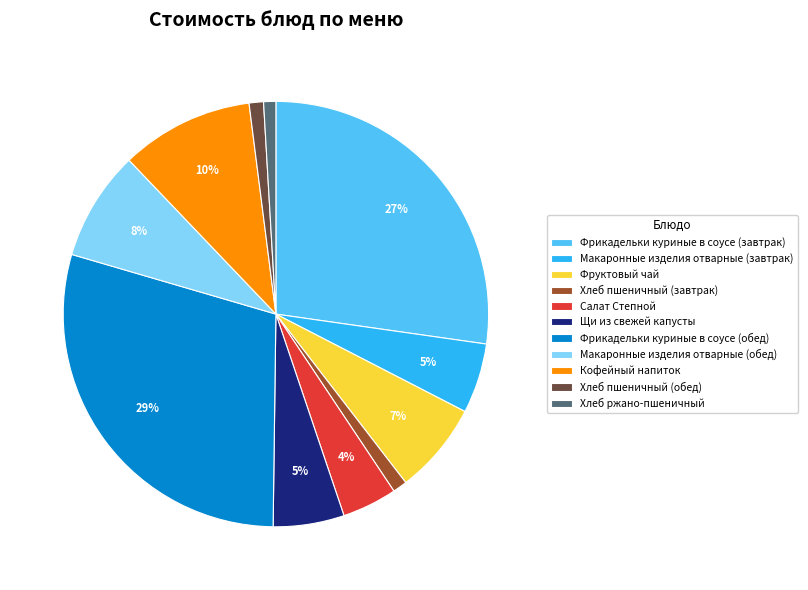

Count the number of slices in the pie.

11